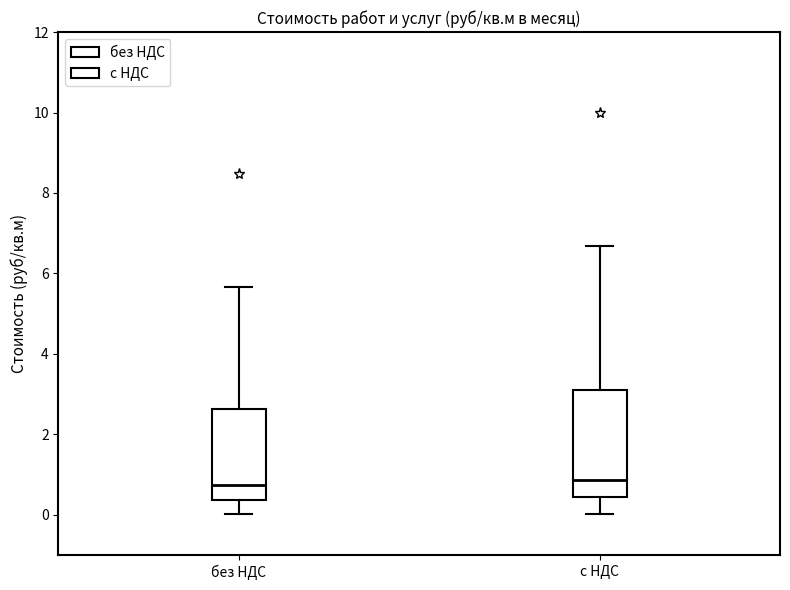

Reading left to right, read every box against the y-axis: the position of its median line, the range the box covers, and the ends of its whiskers. The values are not printed on the chart, so give them approximately, as read against the axis.

без НДС: median 0.8, box 0.4 to 2.6, whiskers 0.0 to 5.6
с НДС: median 0.8, box 0.4 to 3.2, whiskers 0.0 to 6.6